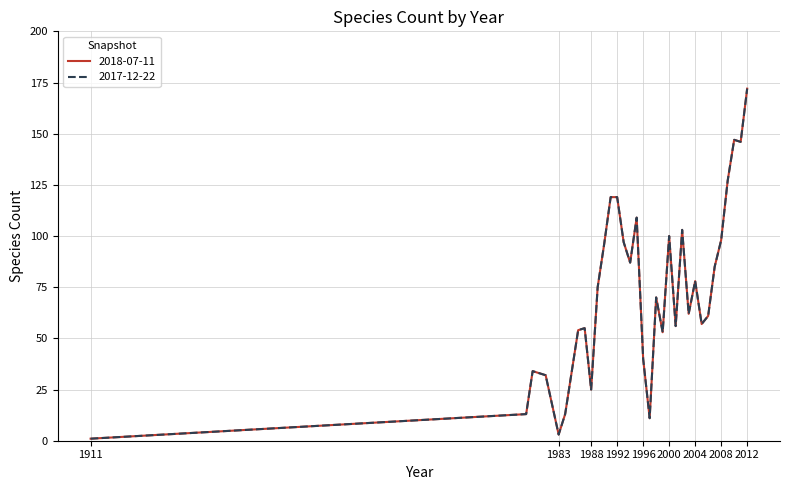

Rank the categories by 2018-07-11 value from lowest to highest.

1911, 1983, 1997, 1978, 1984, 1988, 1981, 1979, 1996, 1999, 1986, 1987, 2001, 2005, 2006, 2003, 1998, 1989, 2004, 2007, 1994, 1990, 1993, 2008, 2000, 2002, 1995, 1991, 1992, 2009, 2011, 2010, 2012